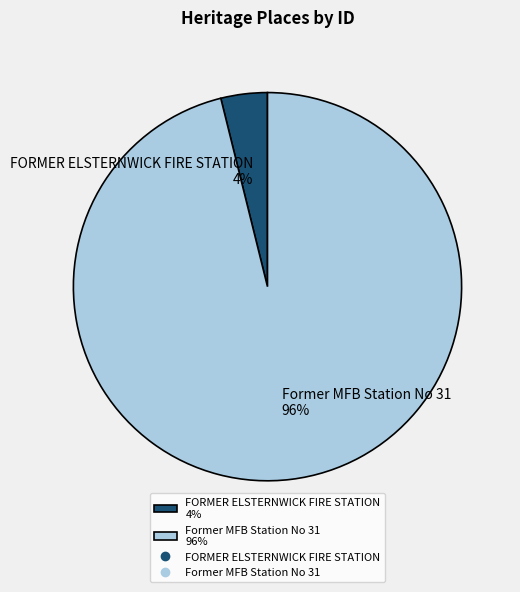

Which category has the smallest portion of the pie?

FORMER ELSTERNWICK FIRE STATION